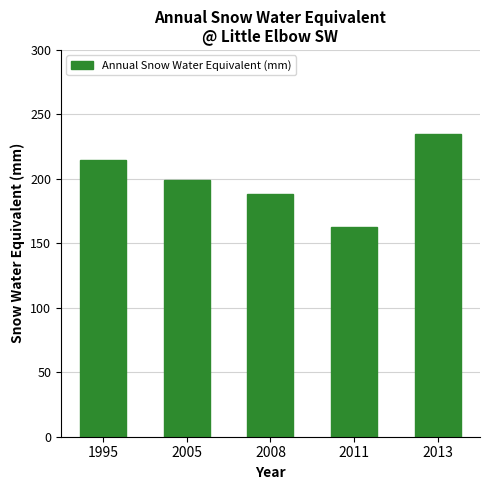

What is the difference between the maximum and minimum values?

72